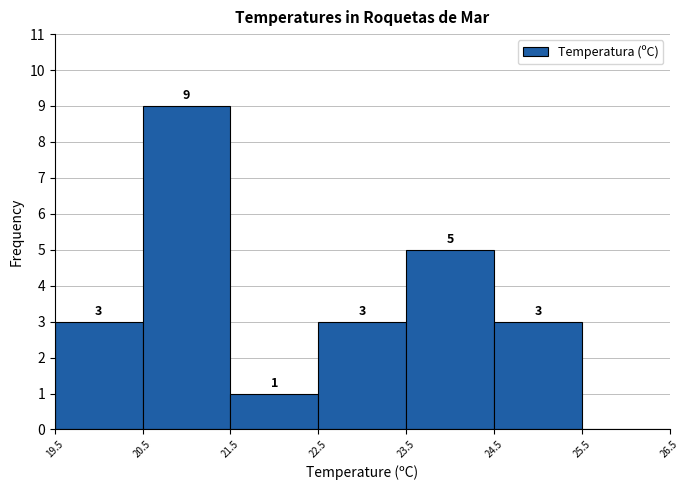

Which range on the x-axis has the tallest bar?

20.5 to 21.5